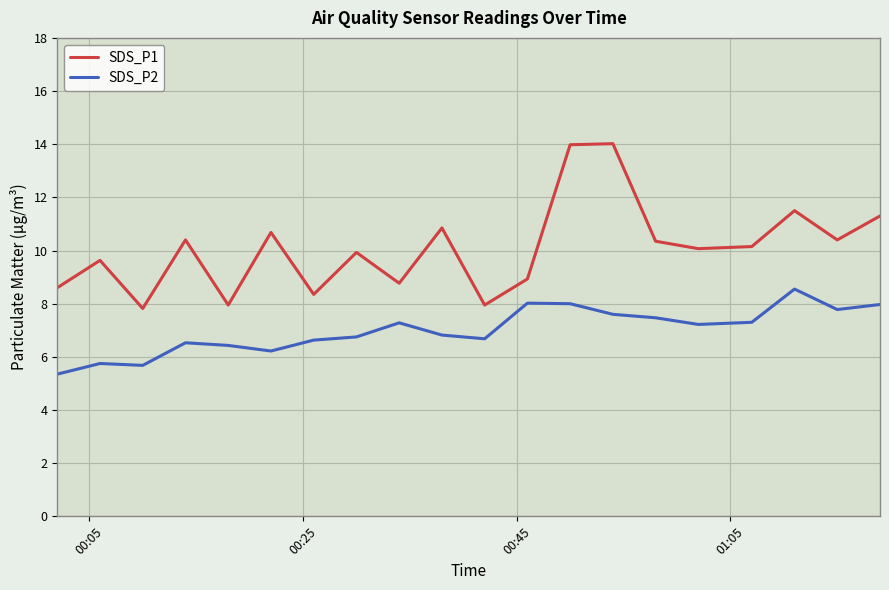

Which series has the largest total across all categories?

SDS_P1